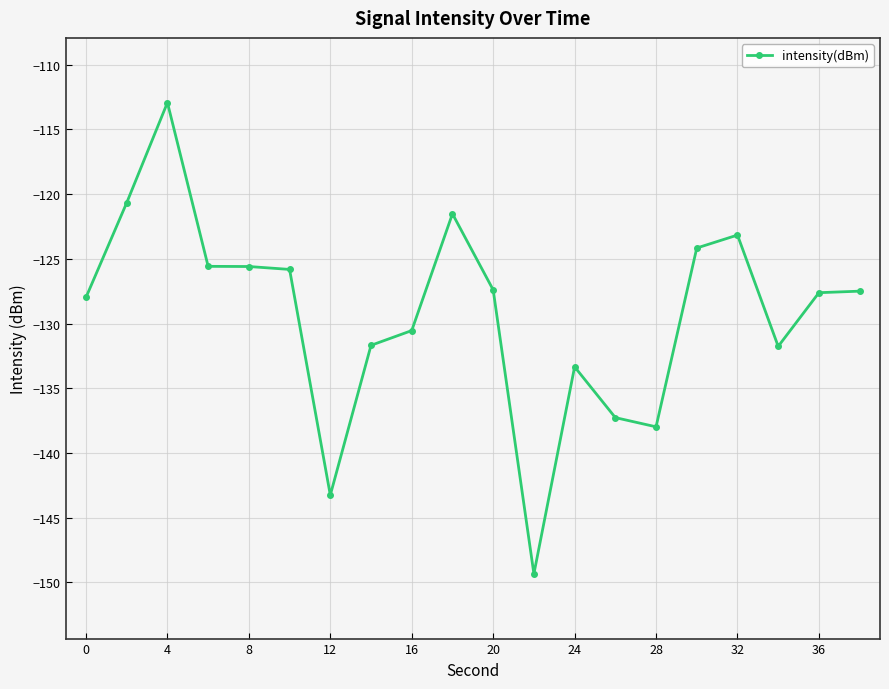

True or false: there are more than 2 points higher than both neighbors.

True